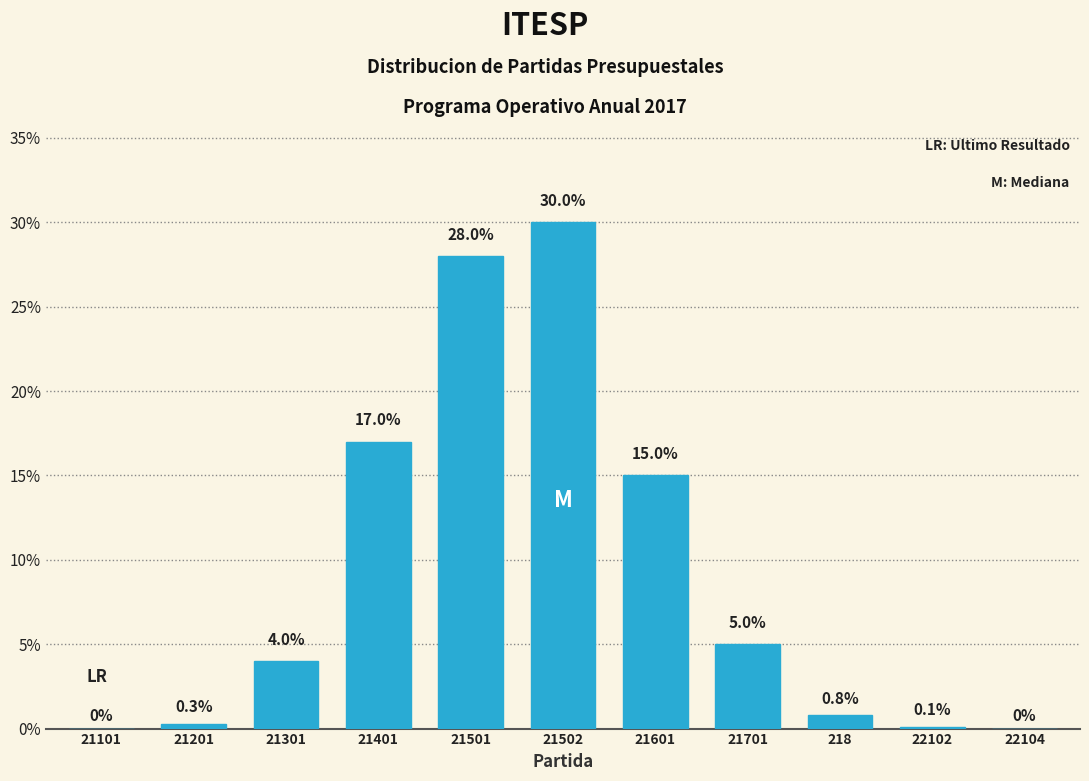

Reading right to left, what are all the values shown in this chart?

22104=0.0	22102=0.1	218=0.8	21701=5.0	21601=15.0	21502=30.0	21501=28.0	21401=17.0	21301=4.0	21201=0.3	21101=0.0